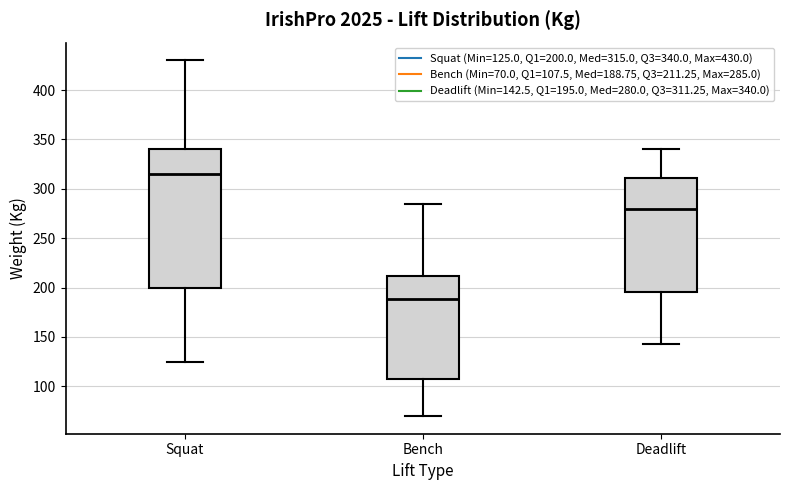

Reading left to right, transcribe this box plot: for each box, give where its median line is, the range the box spans, and where its two whiskers end, as read against the y-axis. The values are not printed on the chart, so give them approximately, as read against the axis.

Squat: median 315, box 200 to 340, whiskers 125 to 430
Bench: median 190, box 110 to 210, whiskers 70 to 285
Deadlift: median 280, box 195 to 310, whiskers 145 to 340